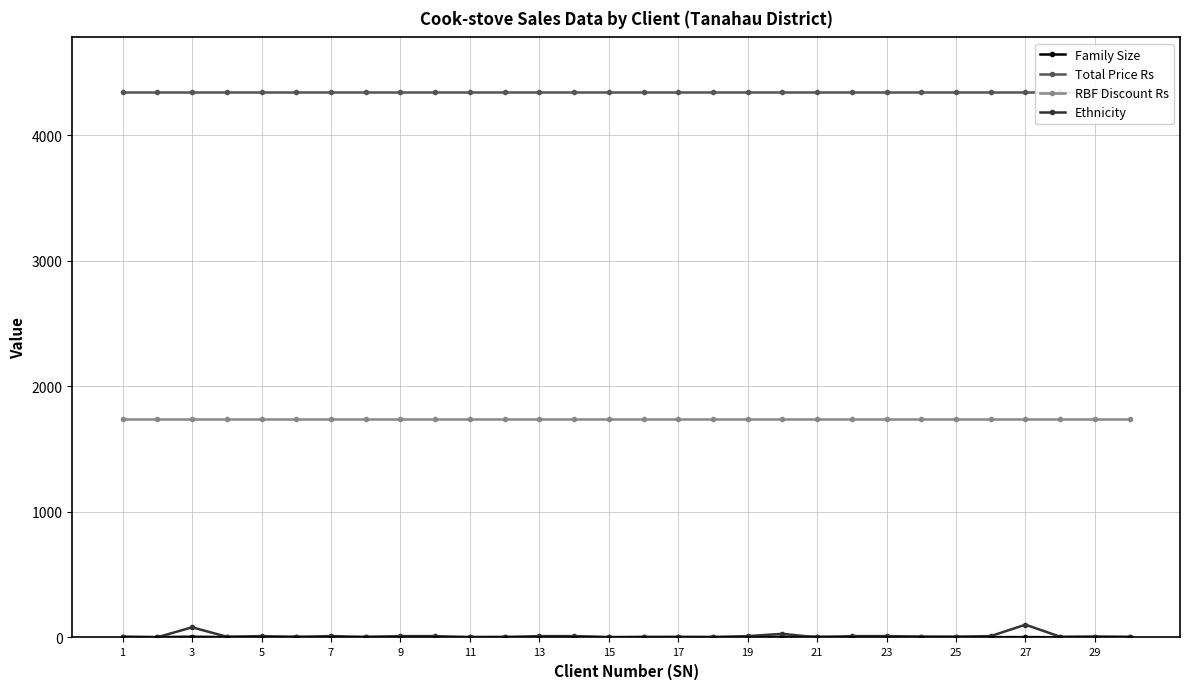

True or false: RBF Discount Rs and Ethnicity cross at least once.

False